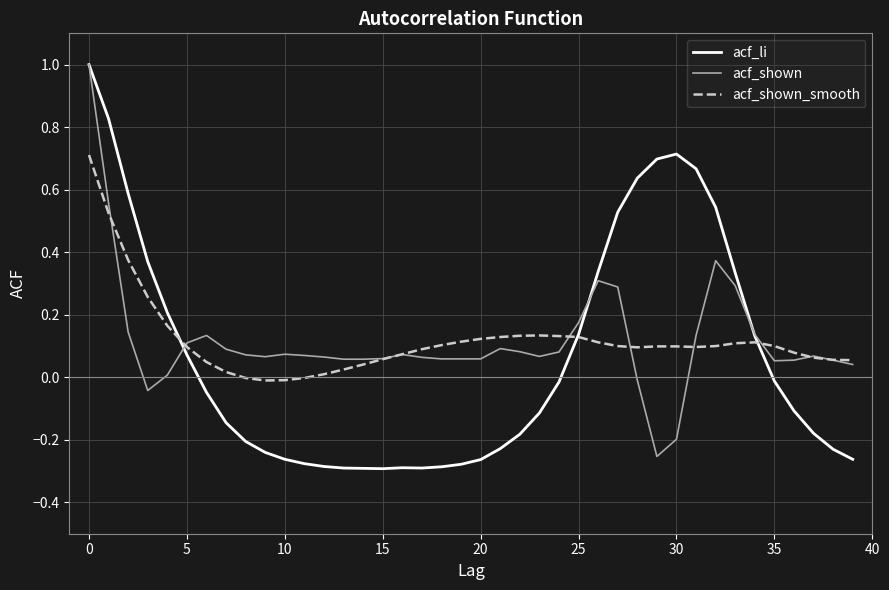

What are all the series names shown in the legend?

acf_li, acf_shown, acf_shown_smooth